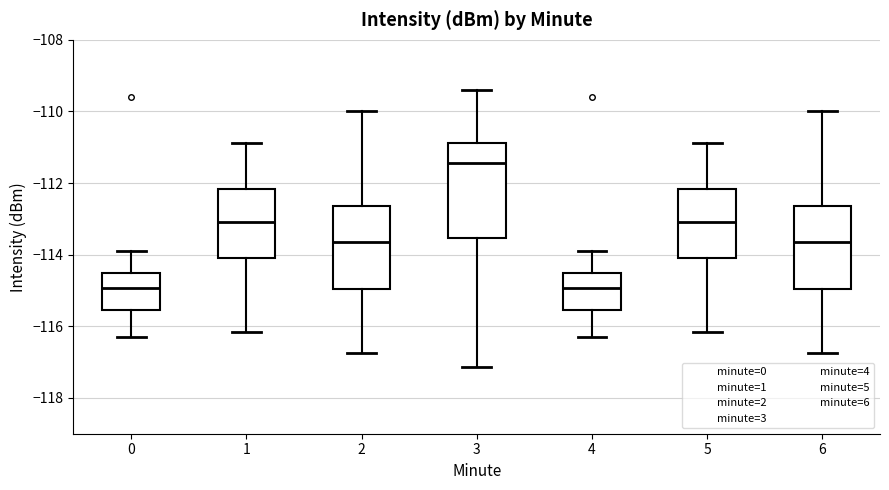

Which box has the highest median line?

3